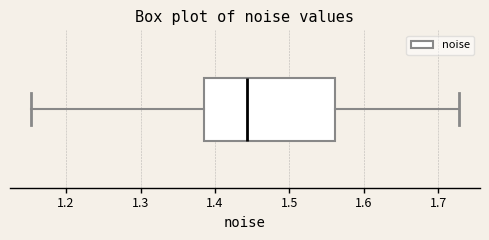

Read this box plot against the x-axis: the position of the median line, the range covered by the box, and the ends of both whiskers. The values are not printed on the chart, so give them approximately, as read against the axis.

median 1.44, box 1.39 to 1.56, whiskers 1.15 to 1.73